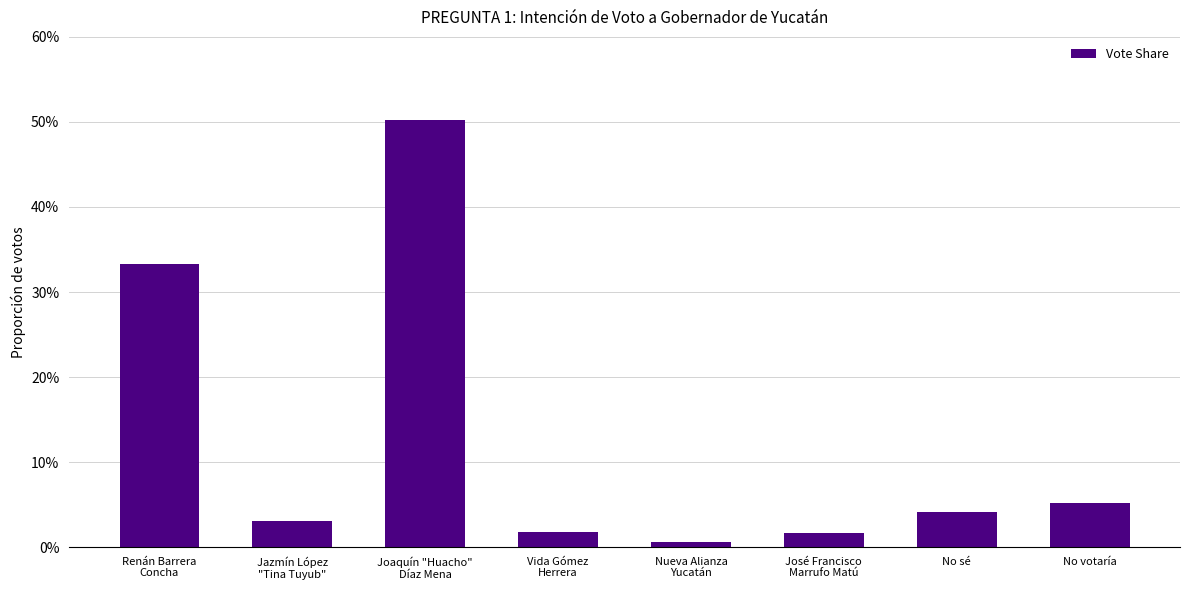

What position from the left is Jazmín López
"Tina Tuyub"?

2